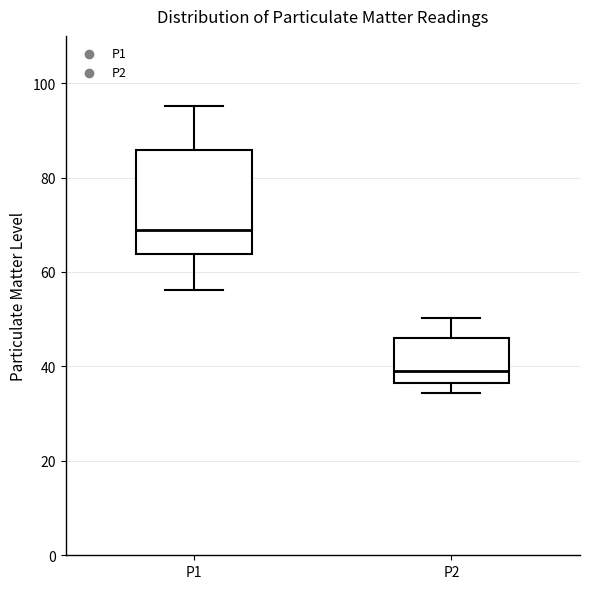

Reading left to right, transcribe this box plot: for each box, give where its median line is, the range the box spans, and where its two whiskers end, as read against the y-axis. The values are not printed on the chart, so give them approximately, as read against the axis.

P1: median 68, box 64 to 86, whiskers 56 to 96
P2: median 40, box 36 to 46, whiskers 34 to 50